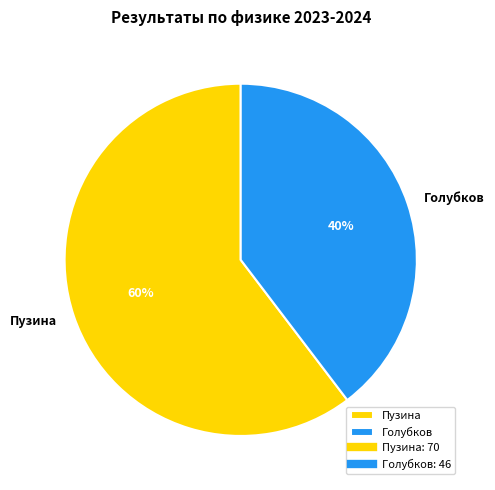

To the nearest percent, what is the combined percentage of Пузина and Голубков?

100%